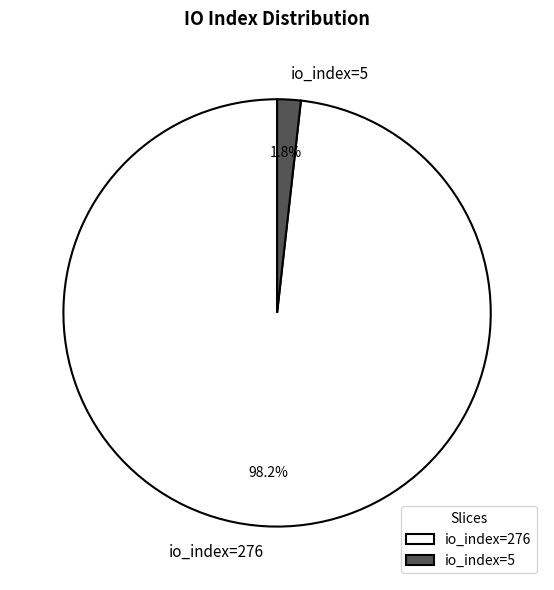

Does any single category account for the majority?

Yes